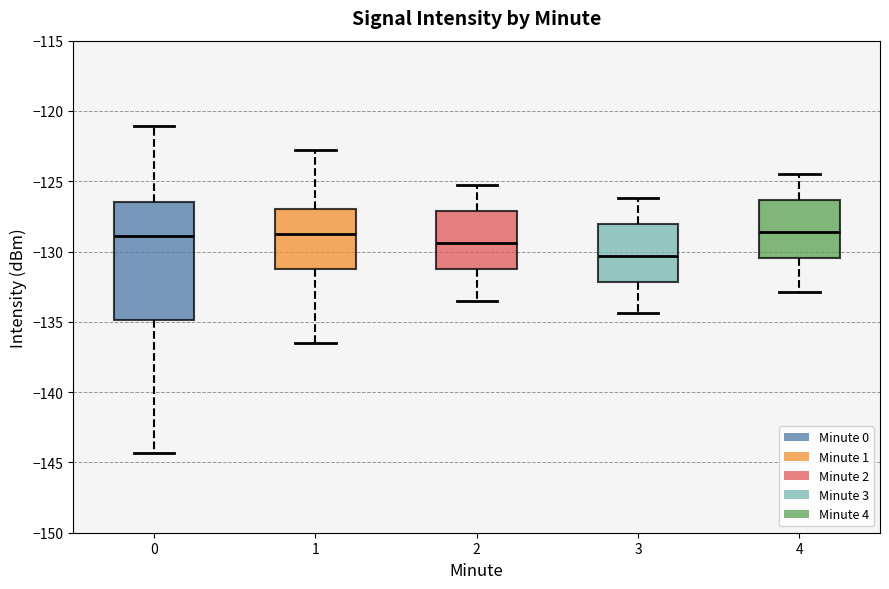

Which box's median line is the lowest?

3